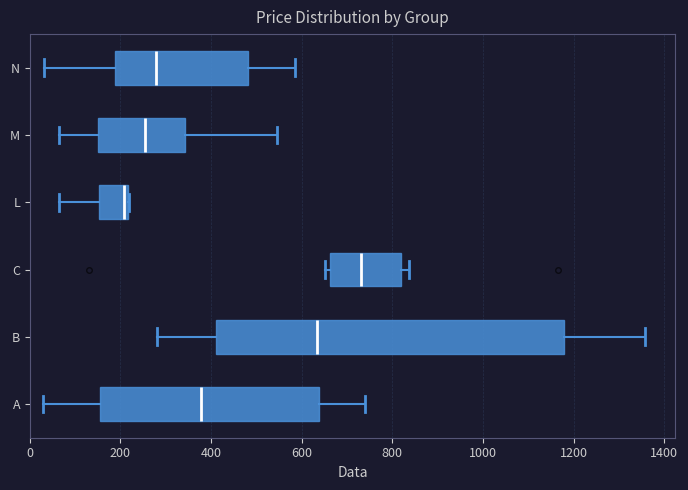

Reading bottom to top, transcribe this box plot: for each box, give where its median line is, the range the box spans, and where its two whiskers end, as read against the x-axis. The values are not printed on the chart, so give them approximately, as read against the axis.

A: median 380, box 160 to 640, whiskers 20 to 740
B: median 640, box 420 to 1180, whiskers 280 to 1360
C: median 740, box 660 to 820, whiskers 660 (just left of the box's left edge) to 840
L: median 200, box 160 to 220, whiskers 60 to 220
M: median 260, box 160 to 340, whiskers 60 to 540
N: median 280, box 180 to 480, whiskers 40 to 580